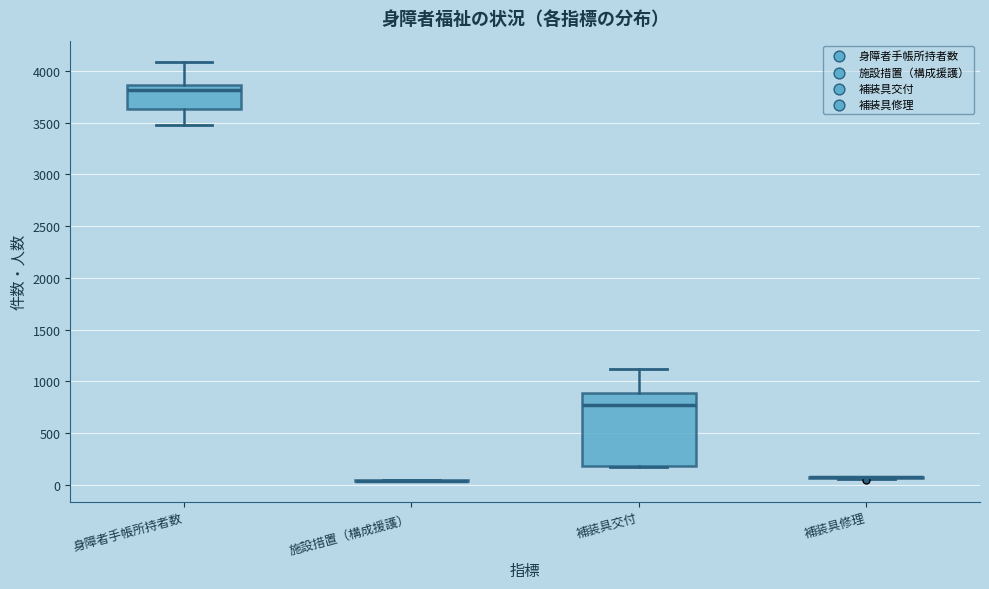

Reading left to right, read every box against the y-axis: the position of its median line, the range the box covers, and the ends of its whiskers. The values are not printed on the chart, so give them approximately, as read against the axis.

身障者手帳所持者数: median 3800, box 3650 to 3850, whiskers 3500 to 4100
施設措置（構成援護）: box collapsed to a line at 50, whiskers 50 to 50
補装具交付: median 750, box 200 to 900, whiskers 150 to 1100
補装具修理: box collapsed to a line at 50, whiskers 50 to 100